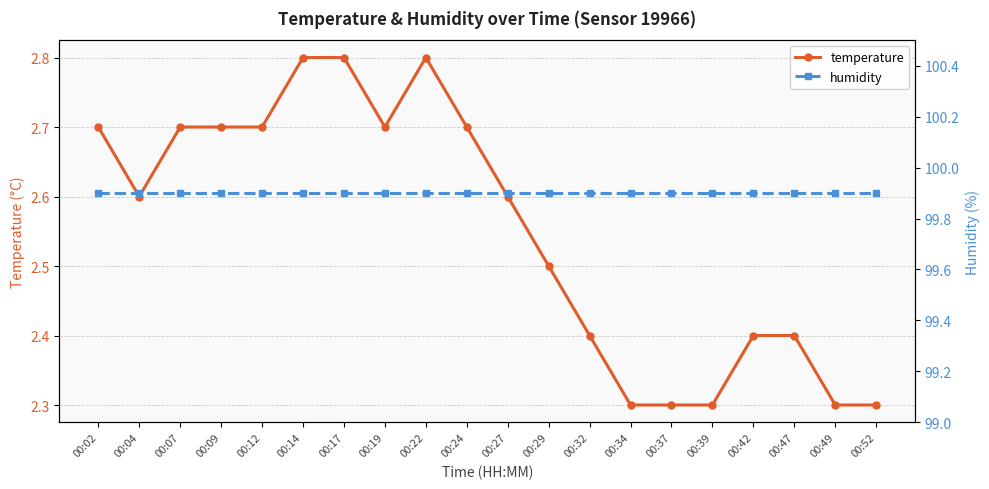

What is the sum of all temperature values?

51.0